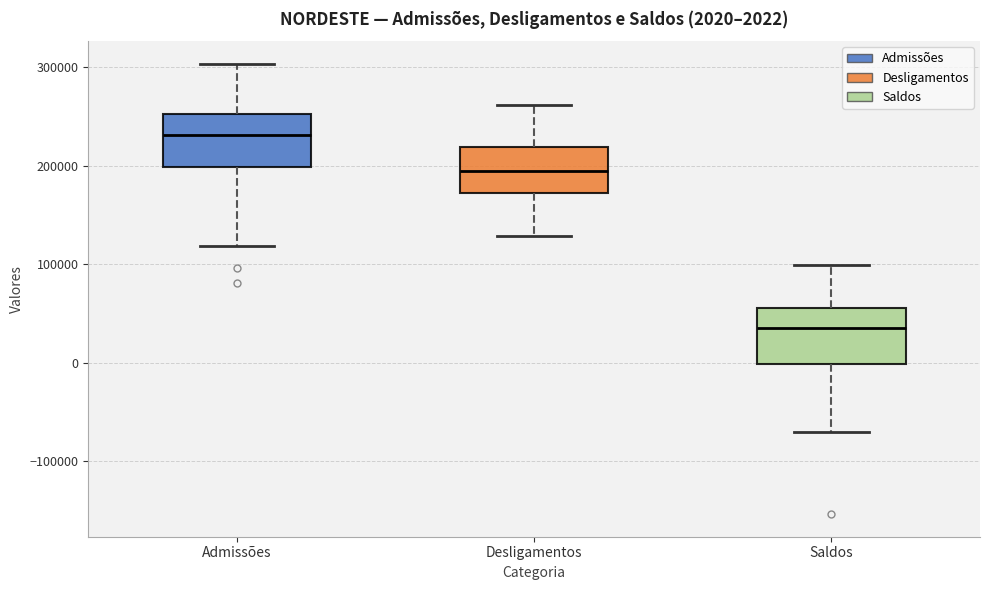

Which box's median line is the highest?

Admissões